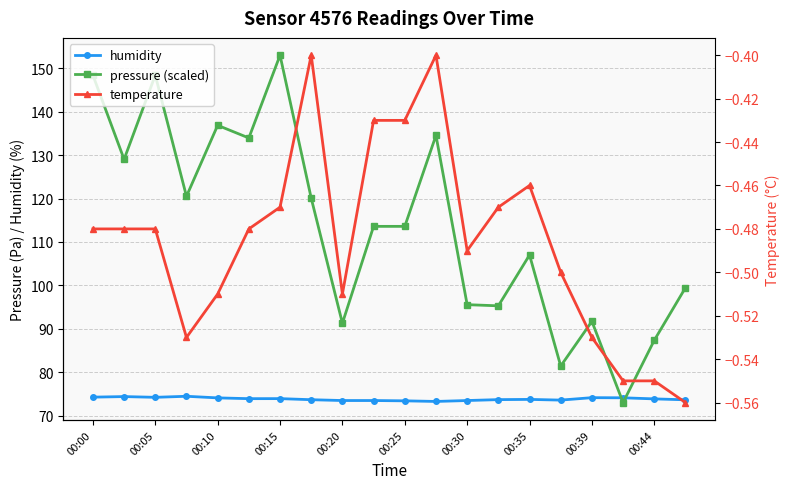

How many categories are shown in the chart?

20